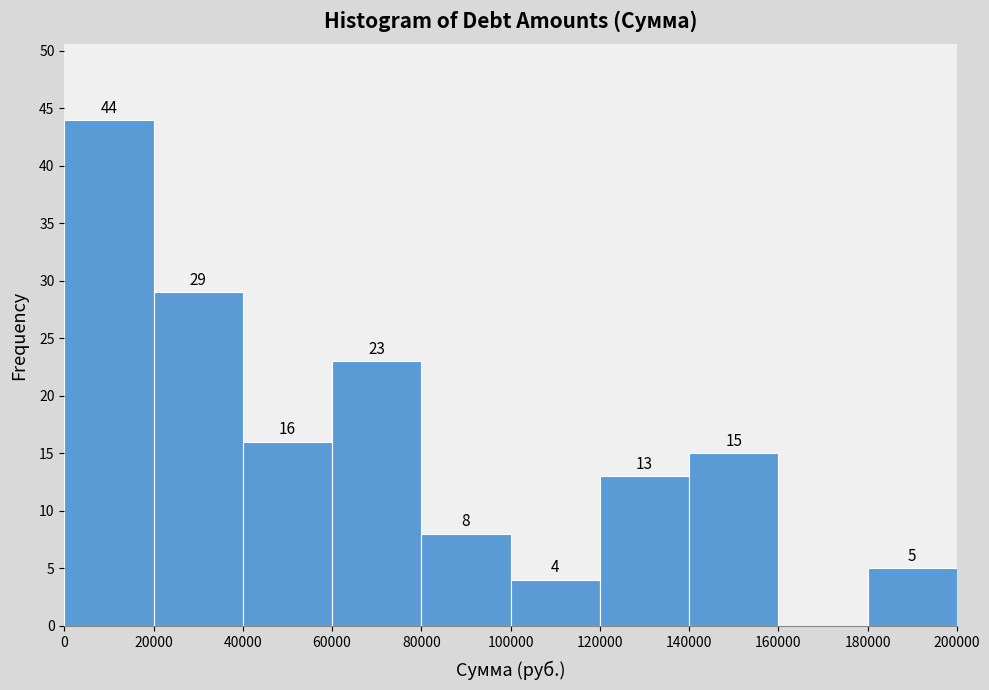

Which range on the x-axis has the tallest bar?

0 to 20000